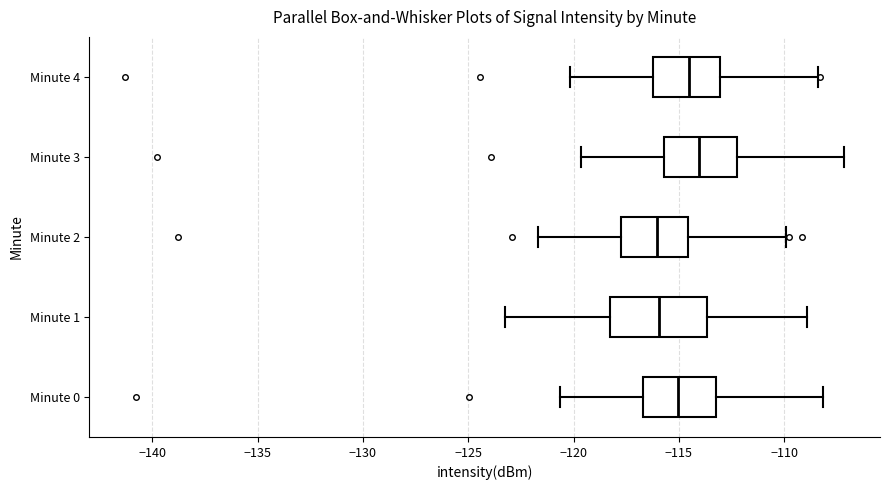

Which box's median line is the furthest to the right?

Minute 3